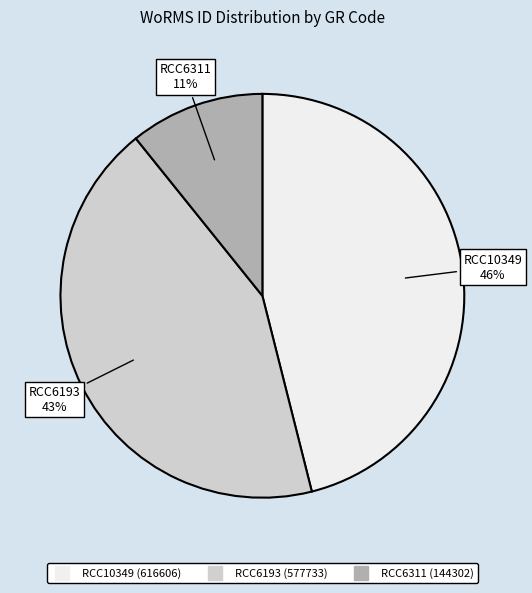

Which slice is the smallest?

RCC6311